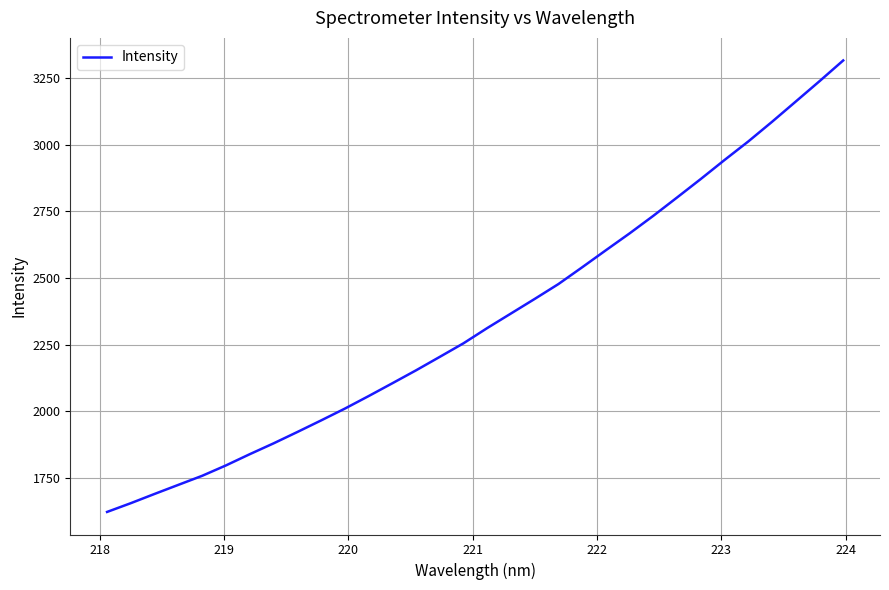

What is the difference between the maximum and minimum values?

1695.0